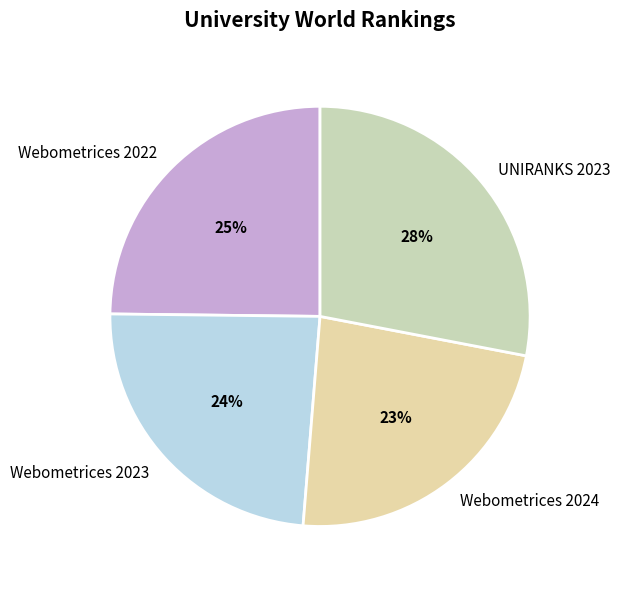

How many segments does this pie chart have?

4